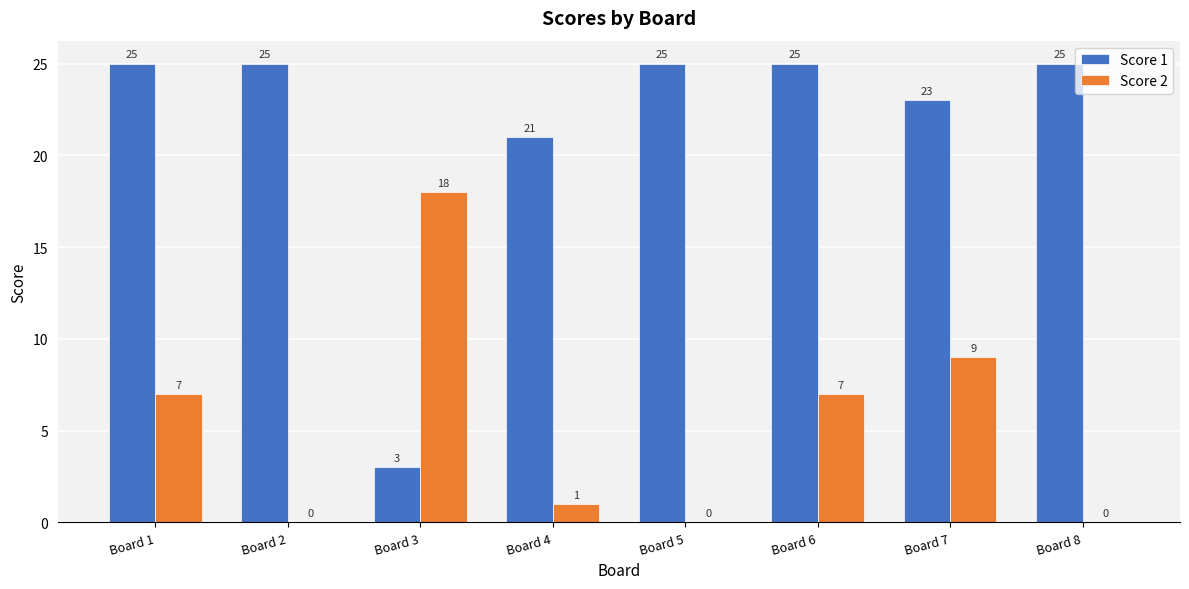

Between Board 6 and Board 8, which series saw the biggest shift?

Score 2